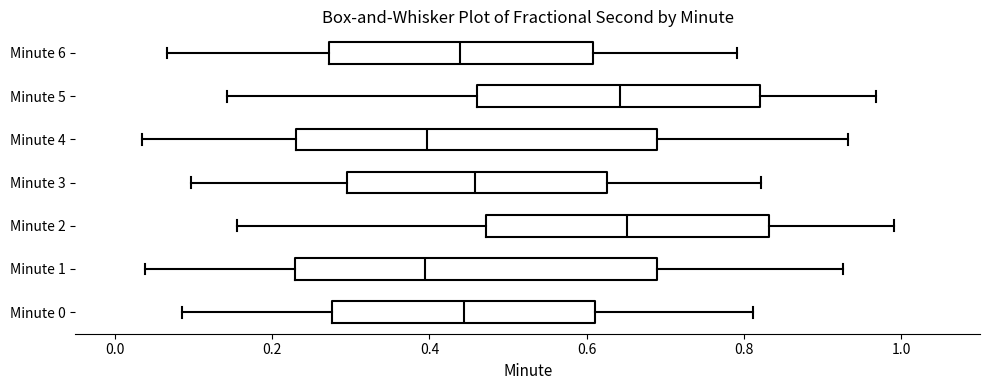

Reading bottom to top, transcribe this box plot: for each box, give where its median line is, the range the box spans, and where its two whiskers end, as read against the x-axis. The values are not printed on the chart, so give them approximately, as read against the axis.

Minute 0: median 0.44, box 0.28 to 0.62, whiskers 0.08 to 0.82
Minute 1: median 0.40, box 0.22 to 0.68, whiskers 0.04 to 0.92
Minute 2: median 0.66, box 0.48 to 0.84, whiskers 0.16 to 1.00
Minute 3: median 0.46, box 0.30 to 0.62, whiskers 0.10 to 0.82
Minute 4: median 0.40, box 0.24 to 0.68, whiskers 0.04 to 0.94
Minute 5: median 0.64, box 0.46 to 0.82, whiskers 0.14 to 0.96
Minute 6: median 0.44, box 0.28 to 0.60, whiskers 0.06 to 0.80